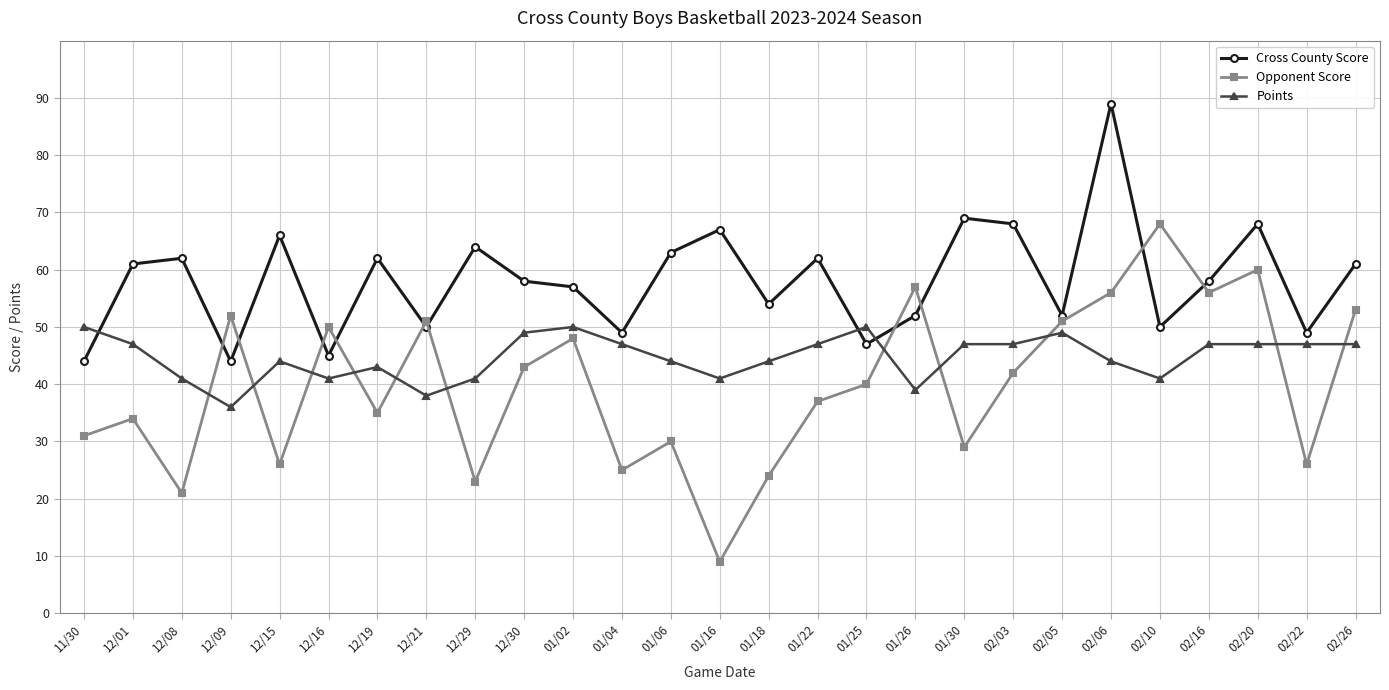

What is the lowest value of the Opponent Score series?

9